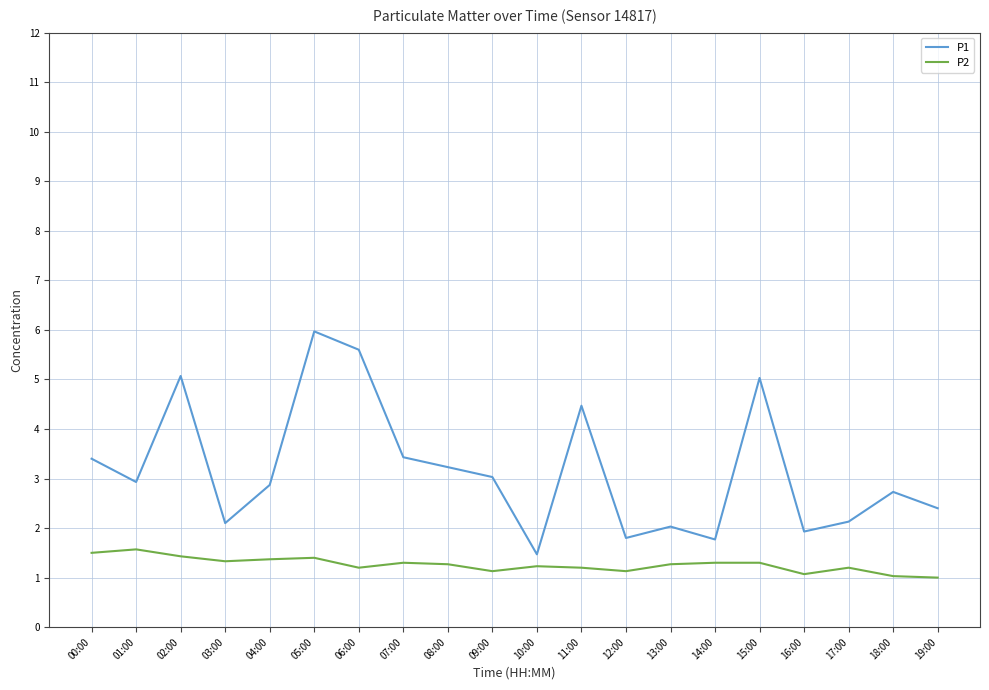

What is the difference between the maximum and minimum values in the P2 series?

0.6